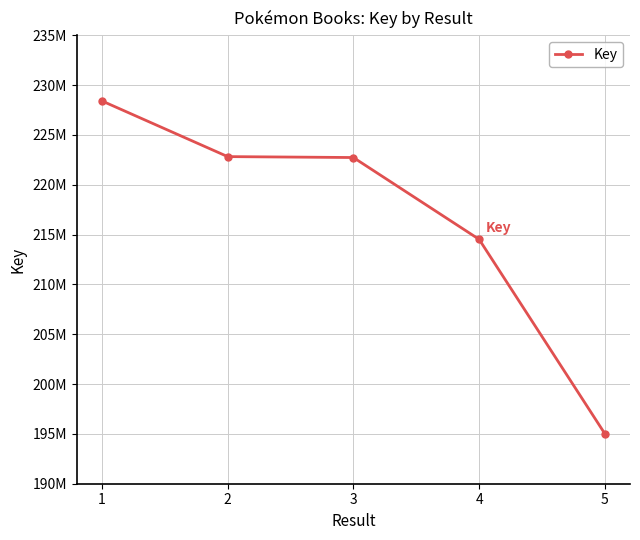

What is the value of the 4th point from the left?

214517940